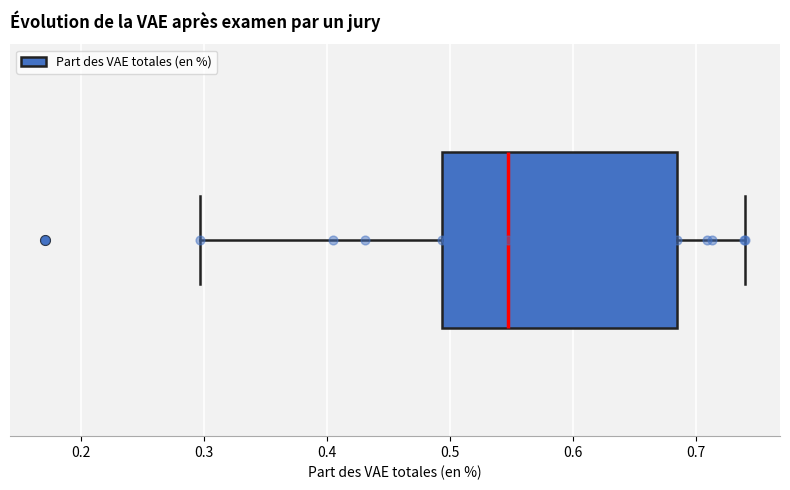

Transcribe this box plot: give where the median line is, the range the box spans, and where the two whiskers end, as read against the x-axis. The values are not printed on the chart, so give them approximately, as read against the axis.

median 0.55, box 0.49 to 0.69, whiskers 0.30 to 0.74